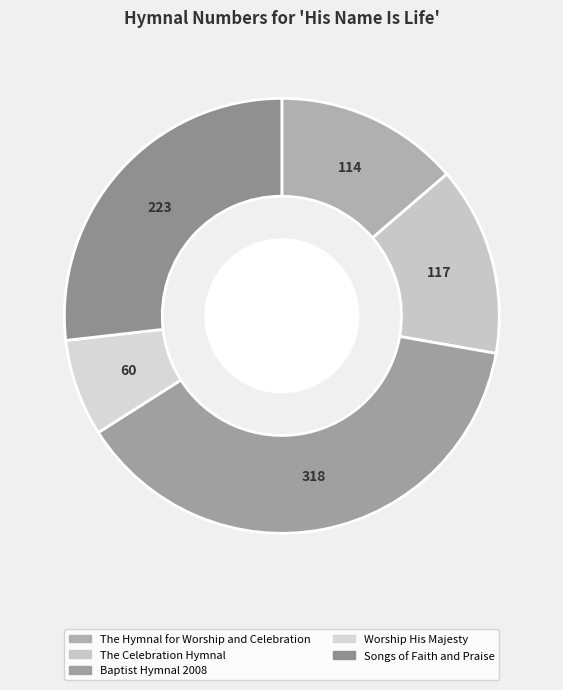

How many slices are in this pie chart?

5